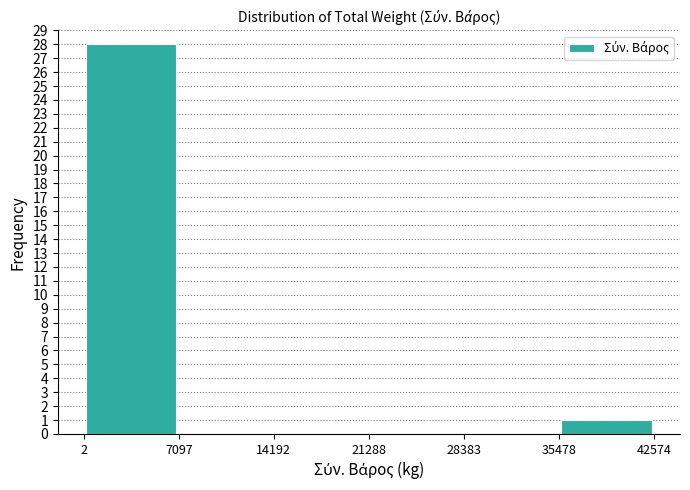

Which range on the x-axis has the tallest bar?

2 to 7097